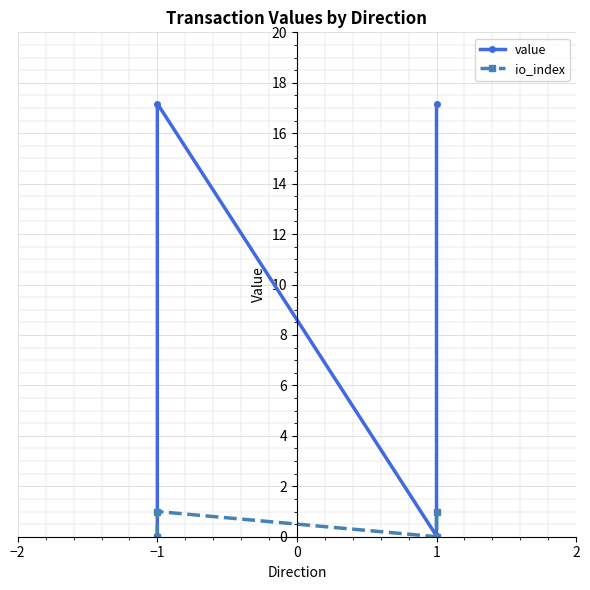

Reading left to right, extract all data points from this chart.

value: 0.0	17.2	0.0	17.2
io_index: 0.0	1.0	0.0	1.0